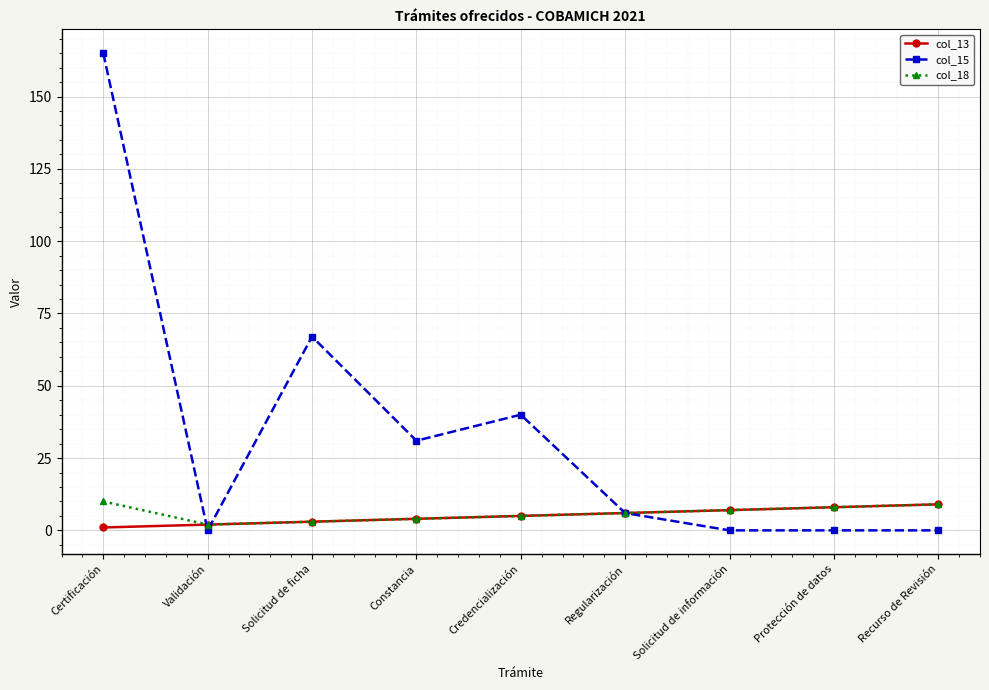

Is the value of col_13 at Credencialización greater than the value of col_18 at Validación?

Yes